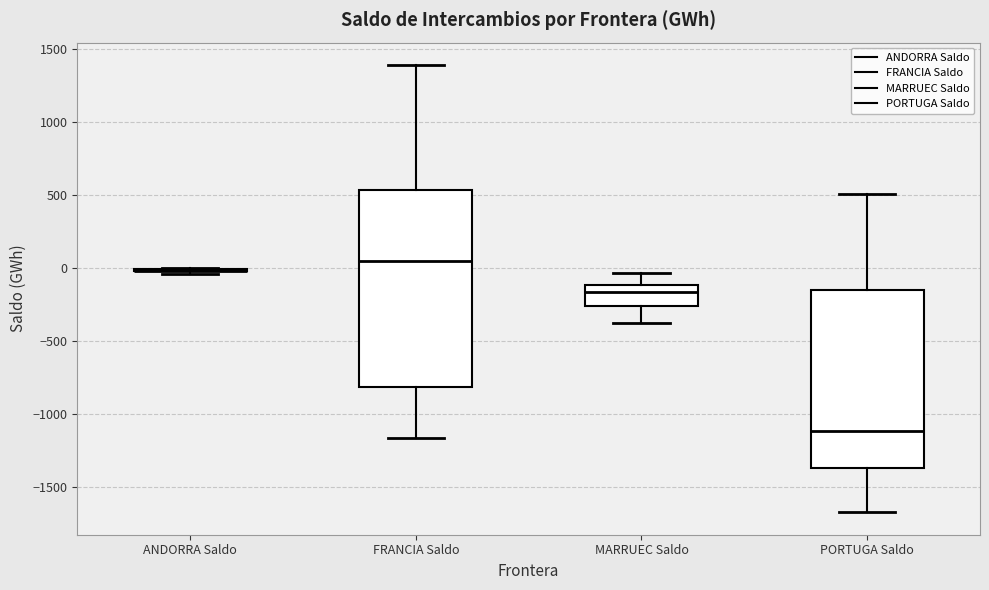

Comparing the boxes themselves (not the whiskers), which one is the tallest?

FRANCIA Saldo